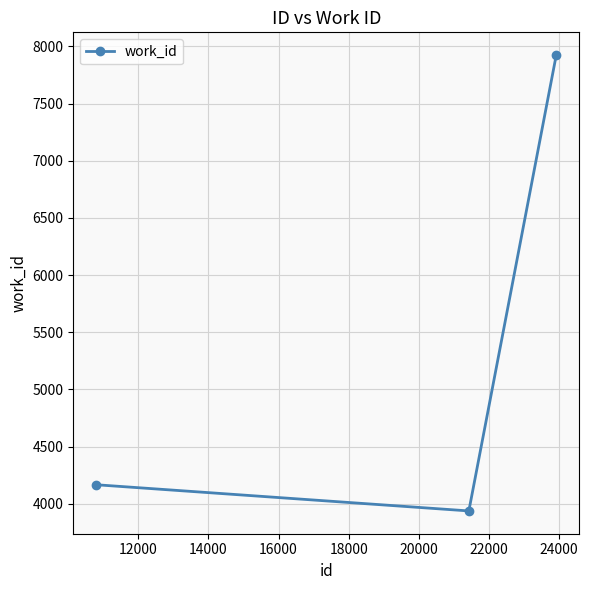

What is the difference between the maximum and second lowest values?

3757